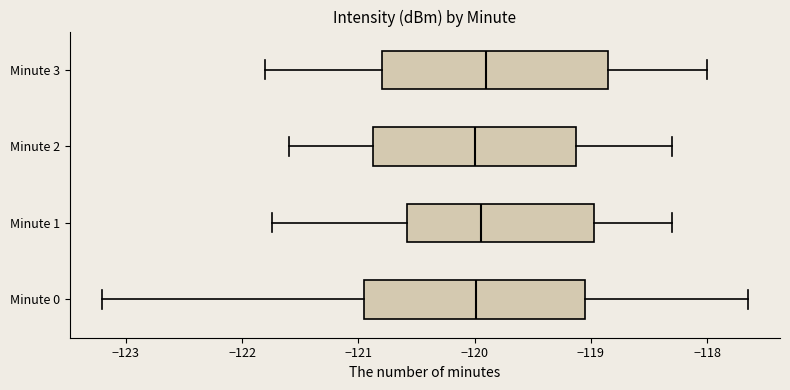

Where is the right edge of the box for Minute 2 on the x-axis? The values are not printed on the chart, so give them approximately, as read against the axis.

-119.1